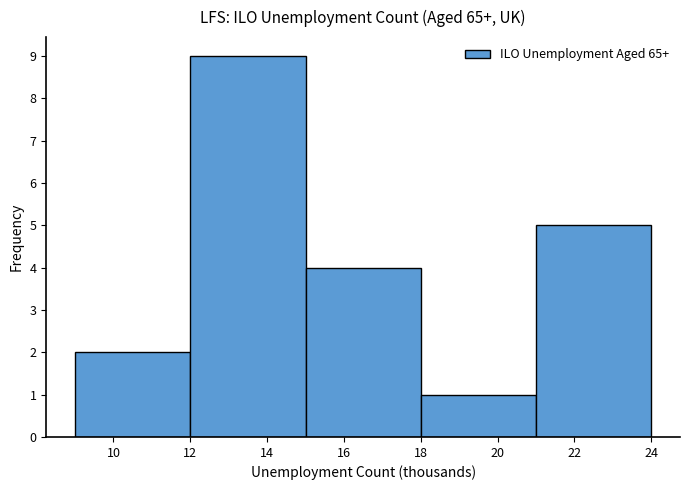

How tall is the bar that spans 12 to 15 on the x-axis? The values are not printed on the chart, so give them approximately, as read against the axis.

9